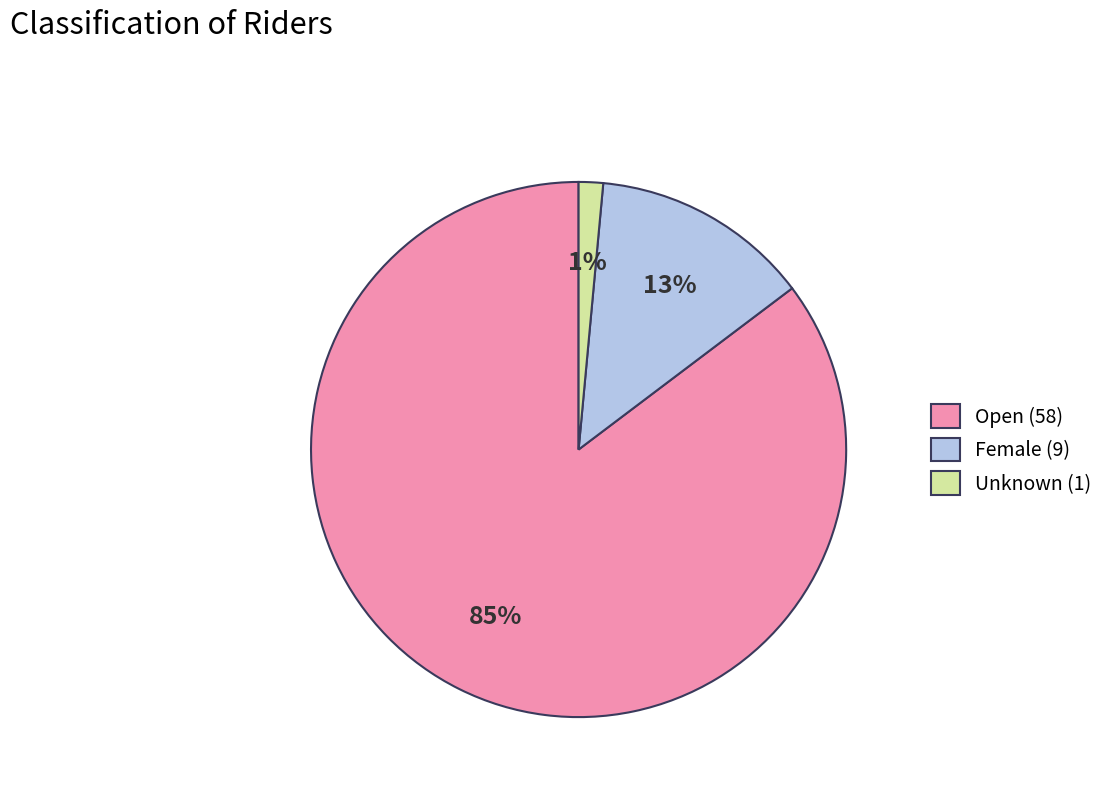

What is the largest slice in the pie chart?

Open